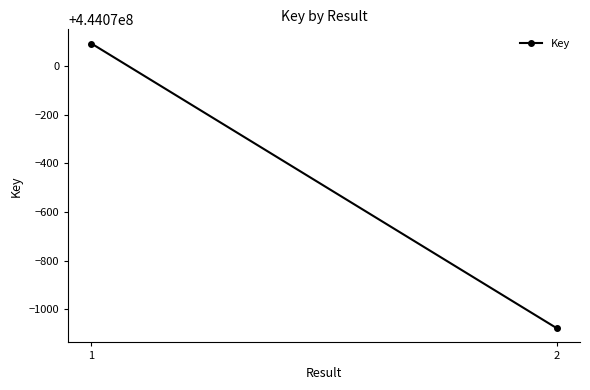

The chart shows a value of 623795632 at 1. True or false?

False